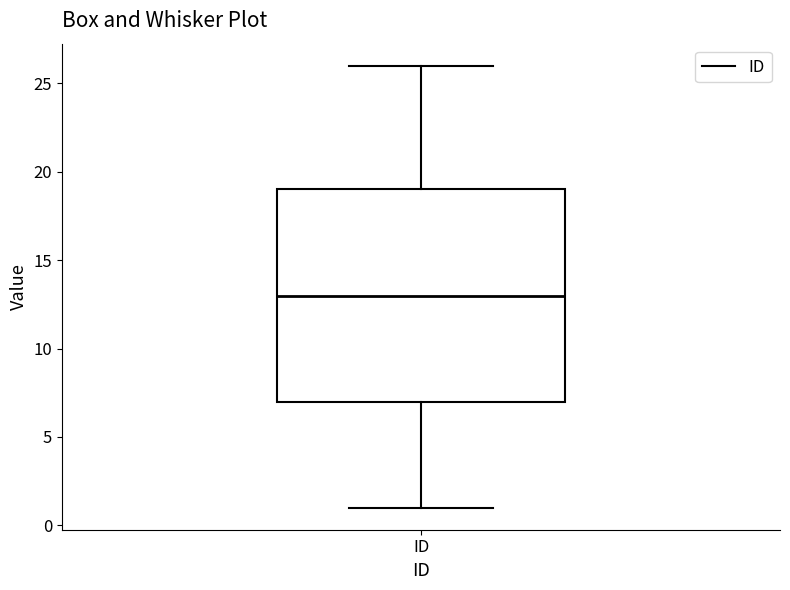

Where is the upper edge of the box for ID on the y-axis? The values are not printed on the chart, so give them approximately, as read against the axis.

19